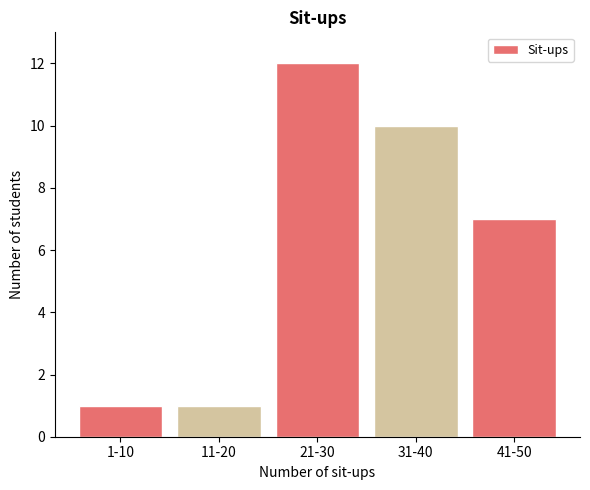

Reading left to right, list all the values displayed in this chart.

1-10=1	11-20=1	21-30=12	31-40=10	41-50=7